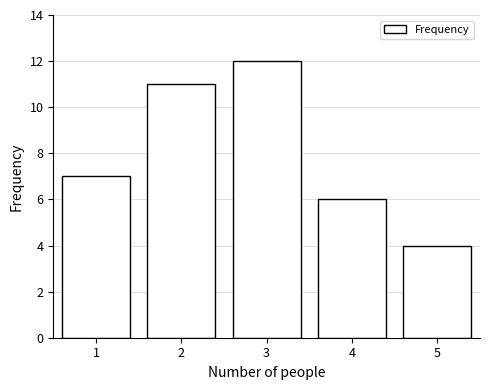

Reading right to left, transcribe all the data shown in this chart.

5=4	4=6	3=12	2=11	1=7